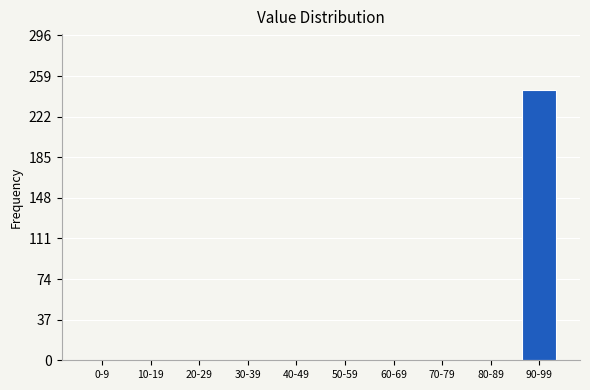

Reading right to left, what are all the values shown in this chart?

90-99=246	80-89=0	70-79=0	60-69=0	50-59=0	40-49=0	30-39=0	20-29=0	10-19=0	0-9=0